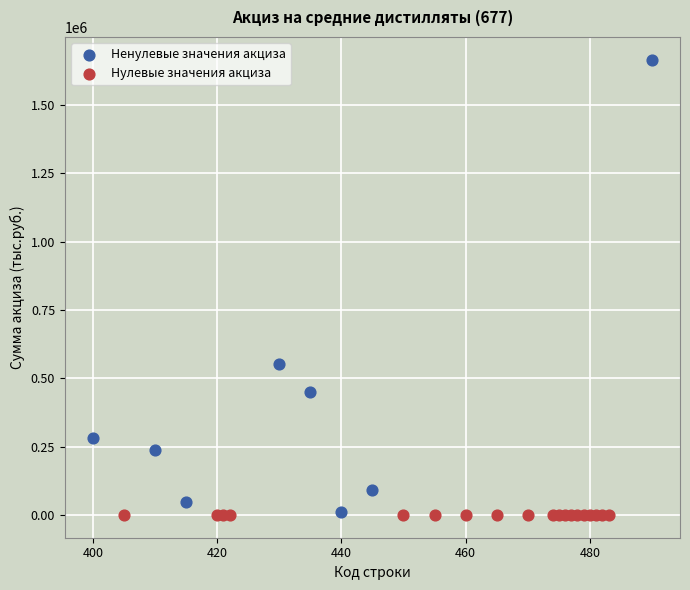

Which series reaches the maximum Y coordinate?

Ненулевые значения акциза